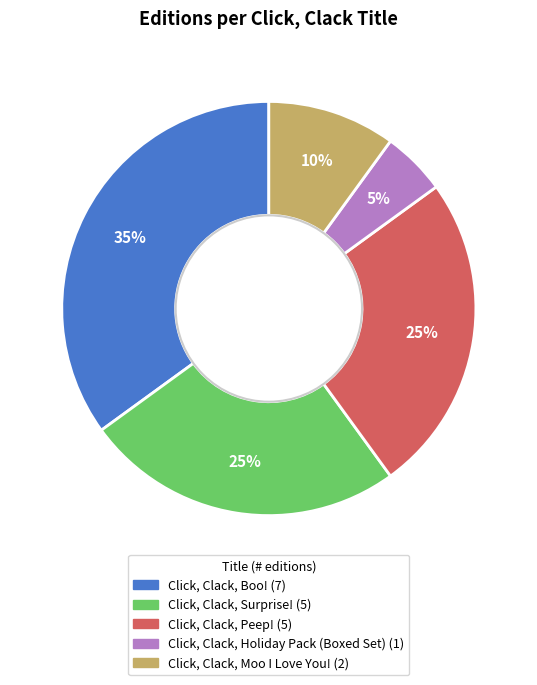

True or false: Click, Clack, Boo! accounts for 43% of the total.

False